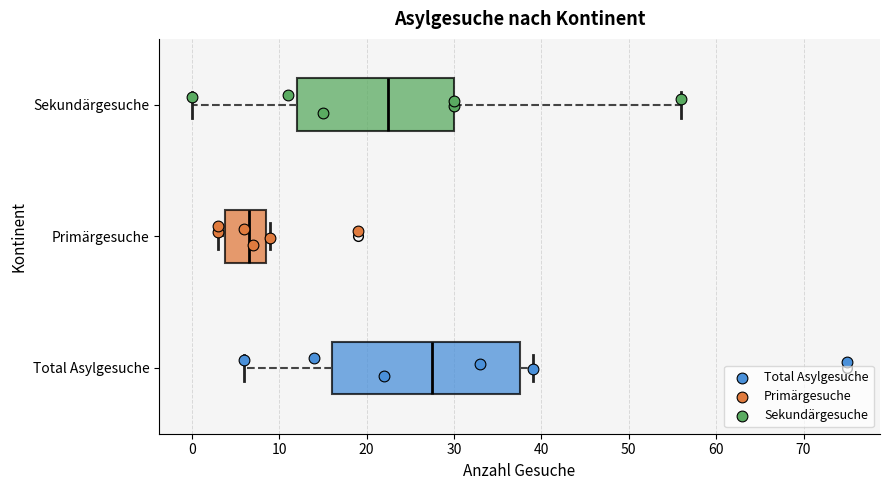

Reading bottom to top, read every box against the x-axis: the position of its median line, the range the box covers, and the ends of its whiskers. The values are not printed on the chart, so give them approximately, as read against the axis.

Total Asylgesuche: median 28, box 16 to 38, whiskers 6 to 39
Primärgesuche: median 7, box 4 to 9, whiskers 3 to 9 (just right of the box's right edge)
Sekundärgesuche: median 23, box 12 to 30, whiskers 0 to 56